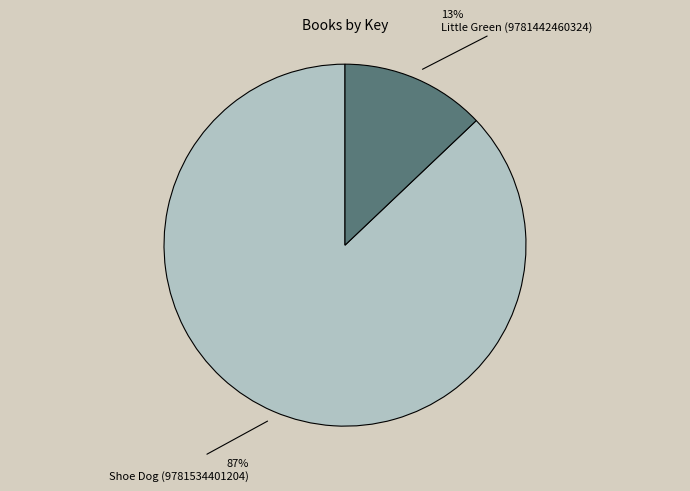

Count the number of slices in the pie.

2